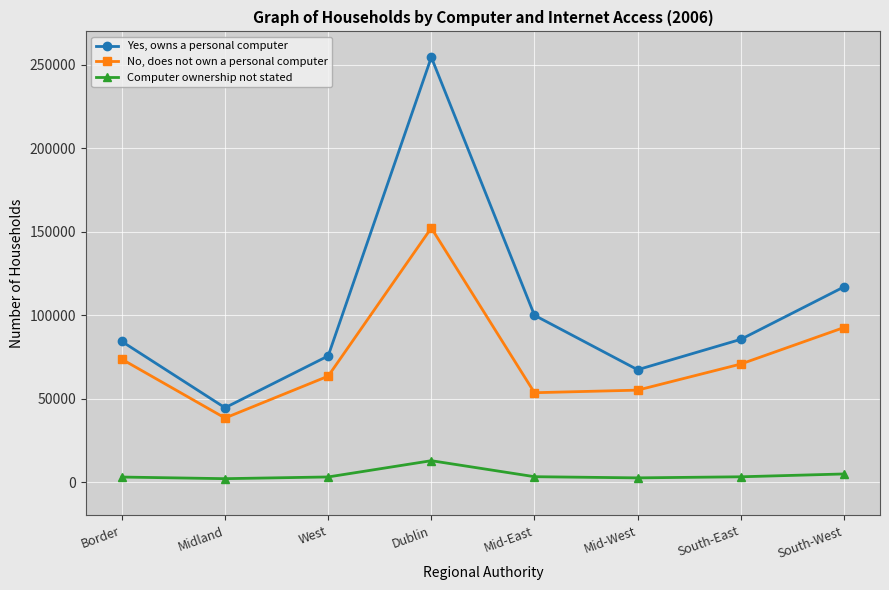

Between Dublin and South-West, which series saw the biggest shift?

Yes, owns a personal computer